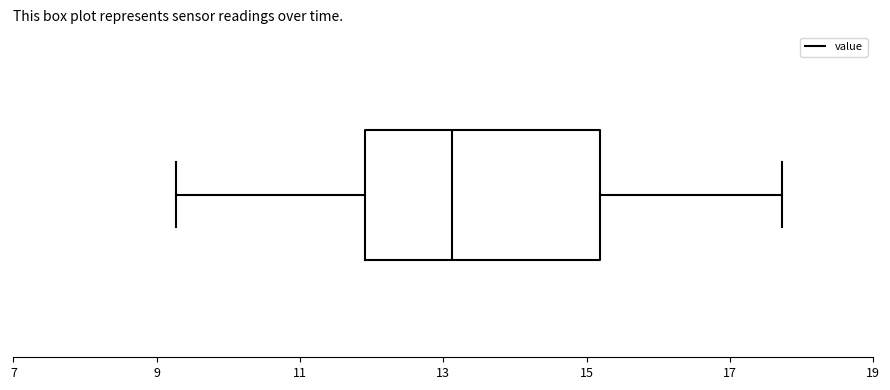

Where does the median line of the box sit on the x-axis? The values are not printed on the chart, so give them approximately, as read against the axis.

13.2